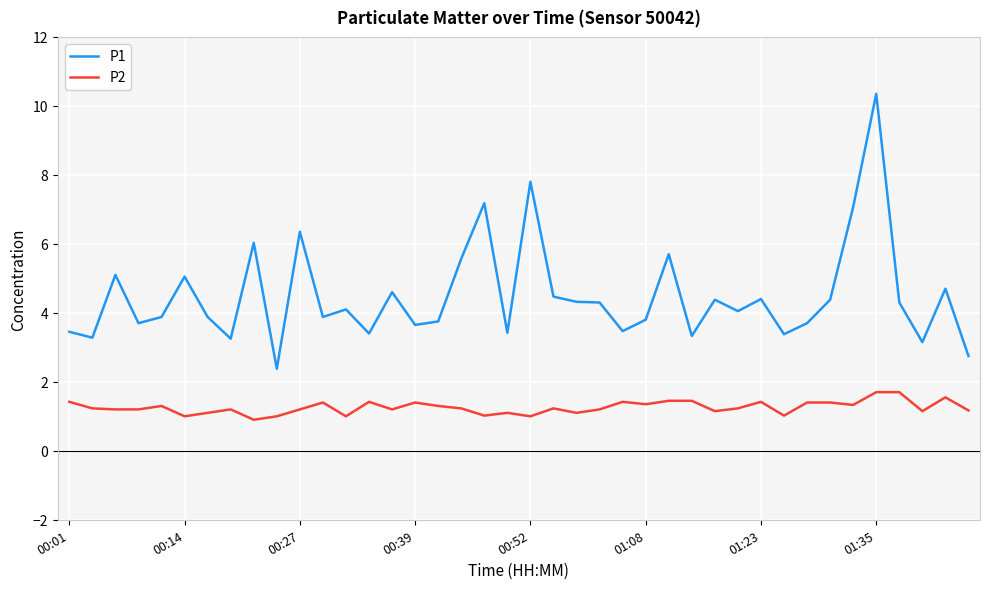

Rank the series by their maximum value, from lowest to highest.

P2, P1